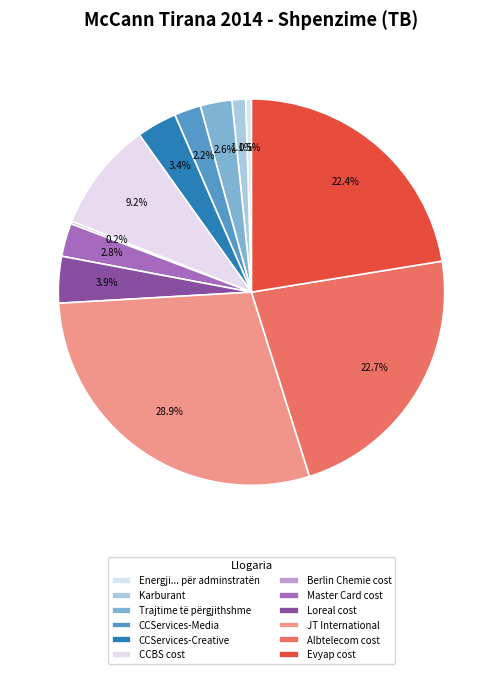

What is the total percentage of Evyap cost and Energji... për adminstratën?

22.9%